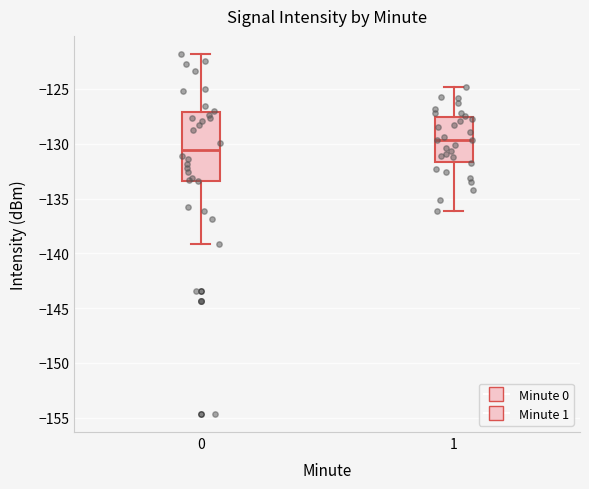

Comparing the boxes themselves (not the whiskers), which one is the tallest?

0